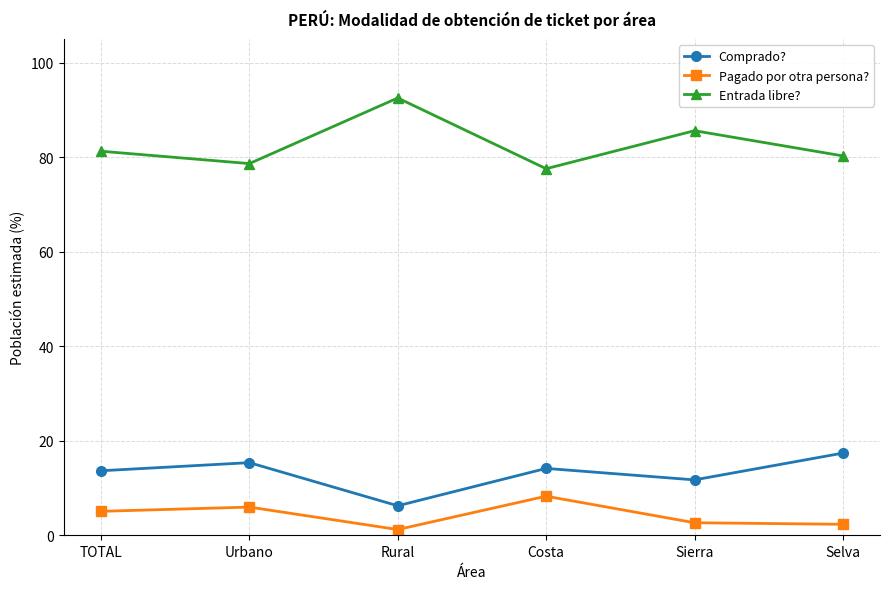

True or false: Comprado? and Pagado por otra persona? cross at least once.

False